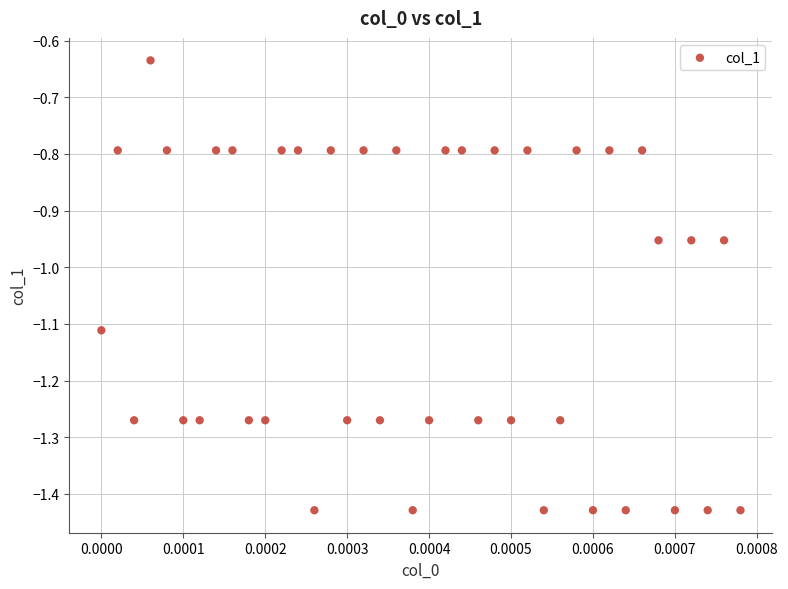

What is the range of Y values (max minus min)?

0.8